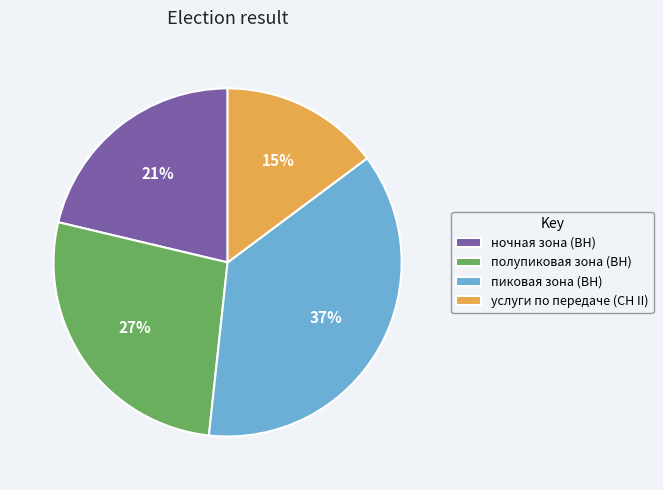

Which slice is the smallest?

услуги по передаче (СН II)